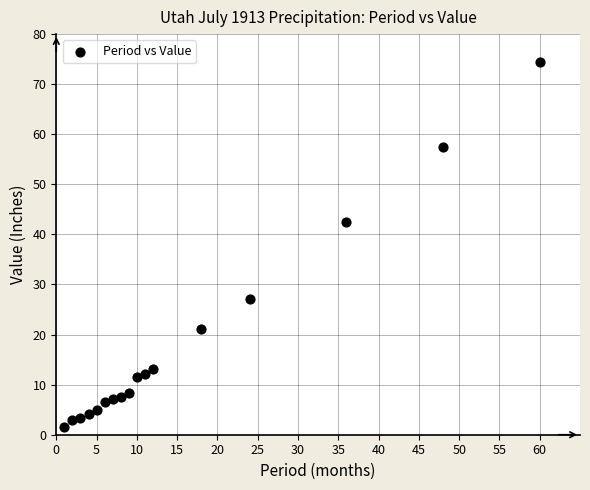

What is the range of X values (max minus min)?

59.0